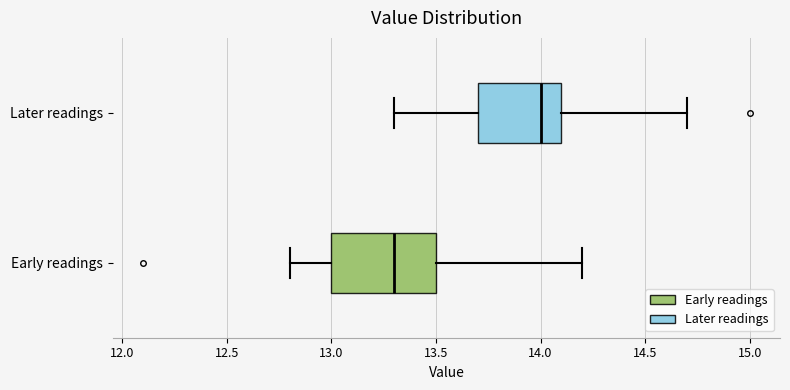

Where does the median line of the box for Early readings sit on the x-axis? The values are not printed on the chart, so give them approximately, as read against the axis.

13.3